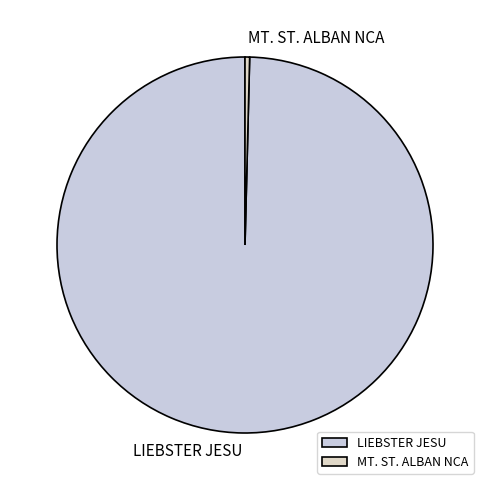

Is the sum of MT. ST. ALBAN NCA and LIEBSTER JESU greater than half?

Yes